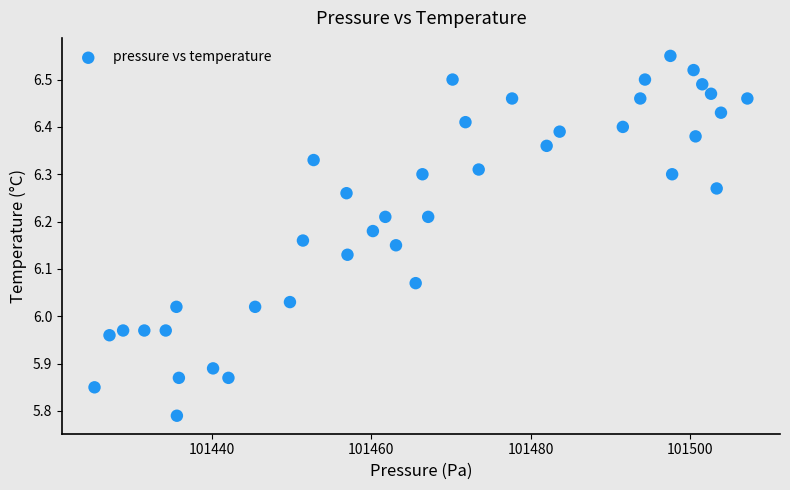

What is the range of Y values (max minus min)?

0.8